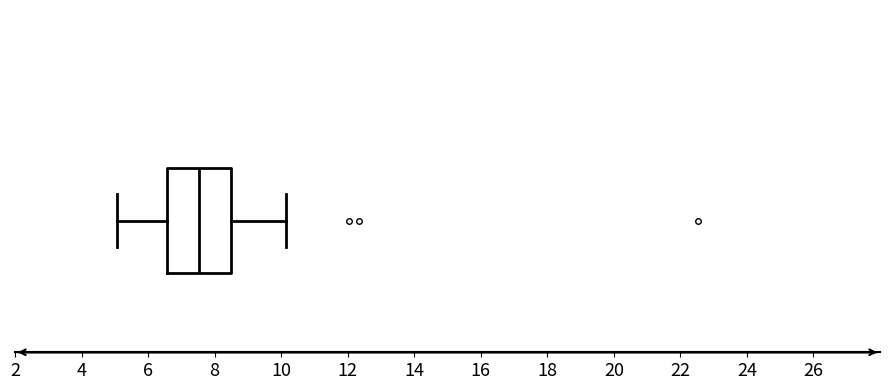

Where does the right whisker of the box end on the x-axis? The values are not printed on the chart, so give them approximately, as read against the axis.

10.2